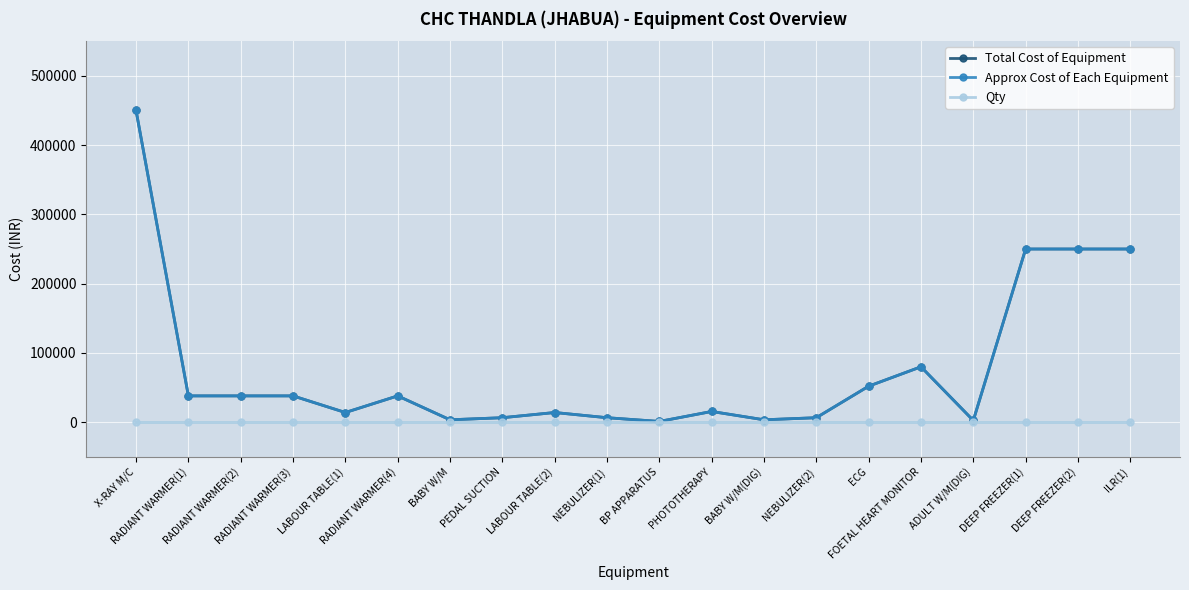

What is the maximum value for Approx Cost of Each Equipment?

450000